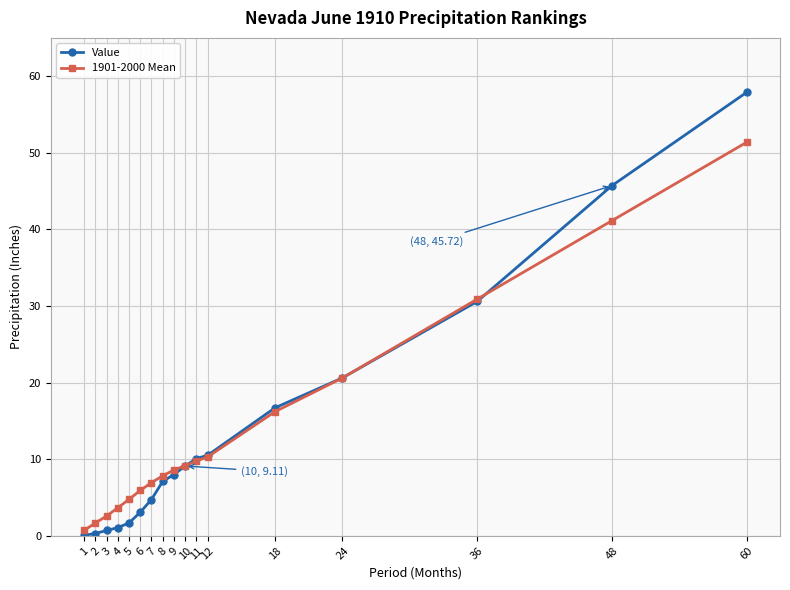

Is it true that Value equals 4.2 at 18?

False